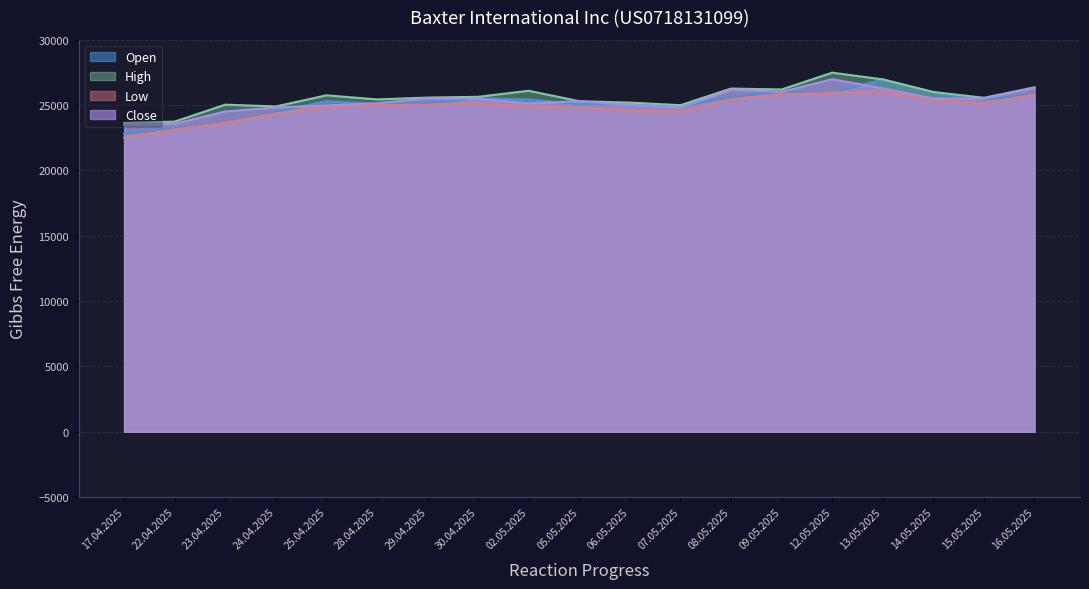

What is the value of the Open point at the 16th from the left?

26975